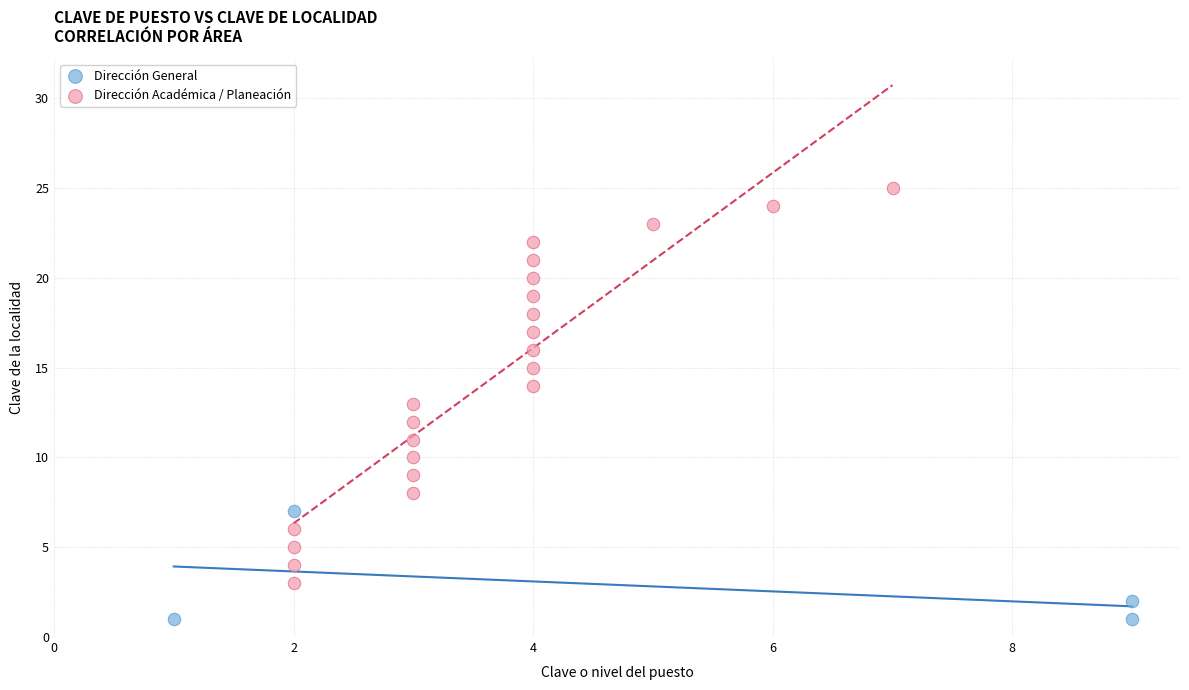

Which series reaches the maximum Y coordinate?

Dirección Académica / Planeación